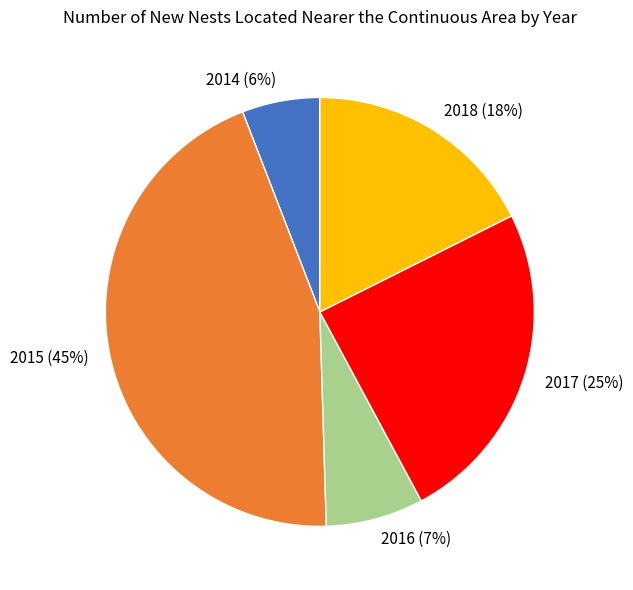

Which slice is the largest?

2015